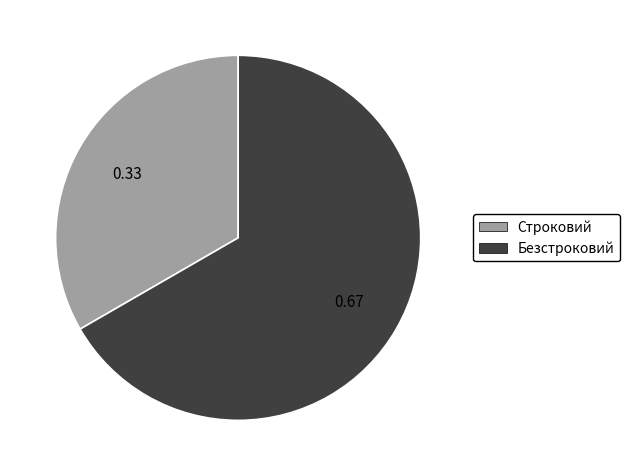

Does Безстроковий represent more than half of the total?

Yes